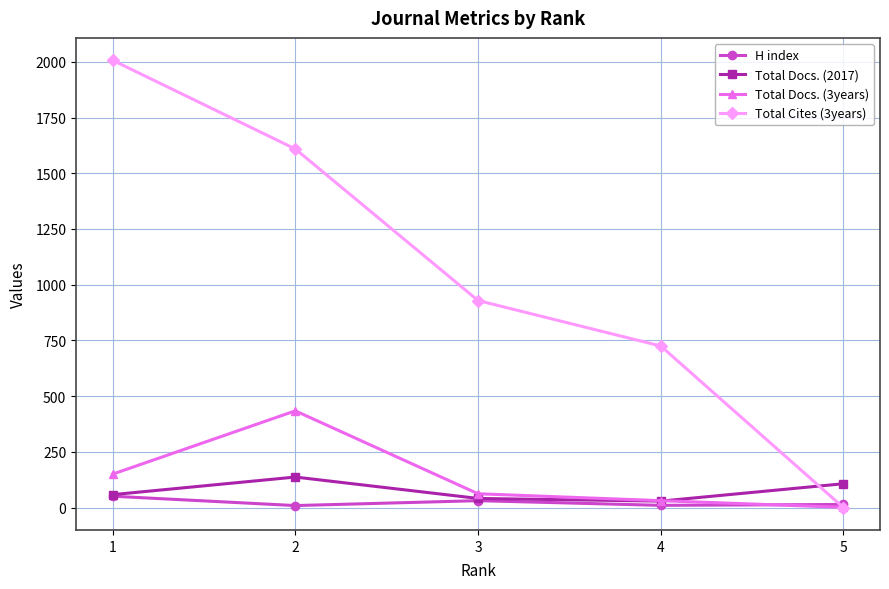

What is the lowest value of the Total Docs. (2017) series?

29